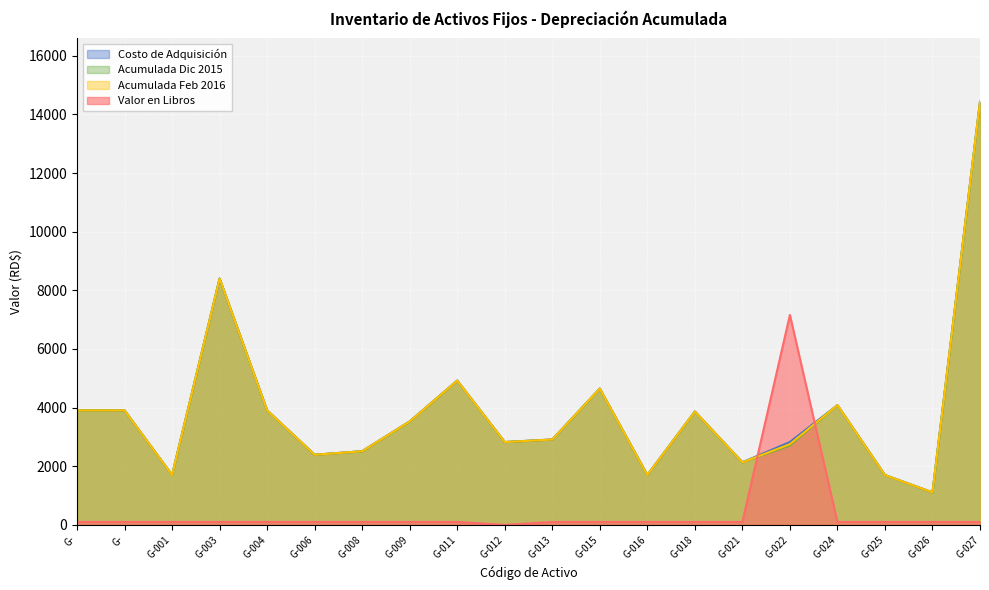

What is the average value of the Valor en Libros series?

448.0